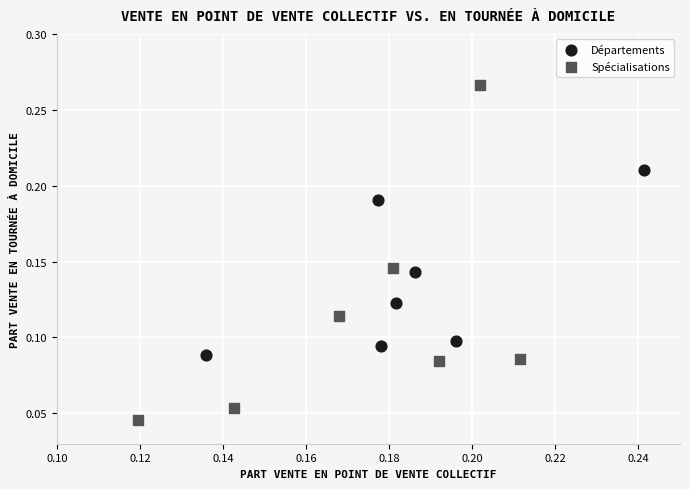

Which series reaches the minimum Y coordinate?

Spécialisations